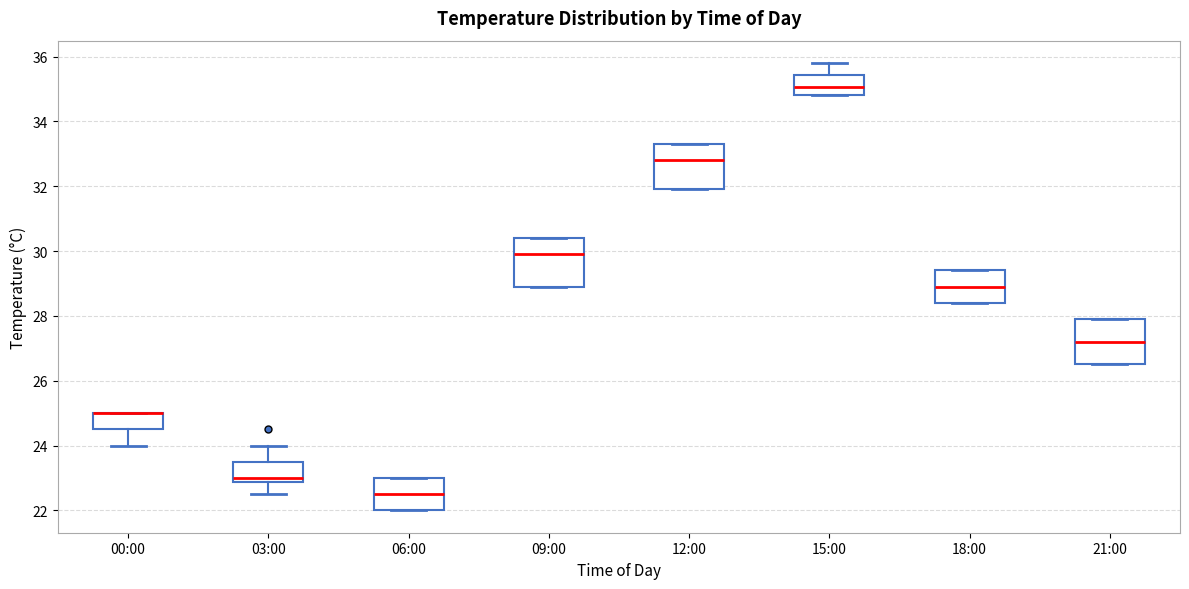

Reading left to right, transcribe this box plot: for each box, give where its median line is, the range the box spans, and where its two whiskers end, as read against the y-axis. The values are not printed on the chart, so give them approximately, as read against the axis.

00:00: median 25.0 (drawn on the box's upper edge), box 24.6 to 25.0, whiskers 24.0 to 25.0
03:00: median 23.0, box 22.8 to 23.6, whiskers 22.6 to 24.0
06:00: median 22.6, box 22.0 to 23.0, whiskers 22.0 to 23.0
09:00: median 30.0, box 29.0 to 30.4, whiskers 29.0 to 30.4
12:00: median 32.8, box 32.0 to 33.4, whiskers 32.0 to 33.4
15:00: median 35.0, box 34.8 to 35.4, whiskers 34.8 to 35.8
18:00: median 29.0, box 28.4 to 29.4, whiskers 28.4 to 29.4
21:00: median 27.2, box 26.6 to 28.0, whiskers 26.6 to 28.0